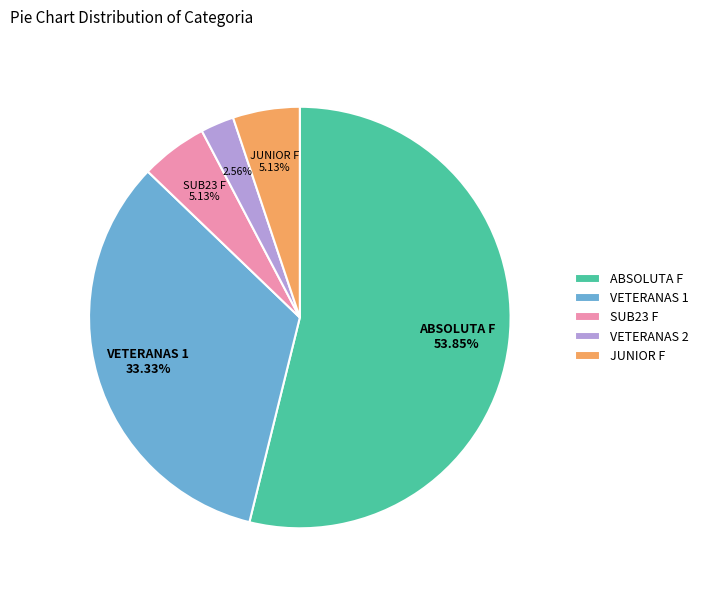

Which slice is the largest?

ABSOLUTA F